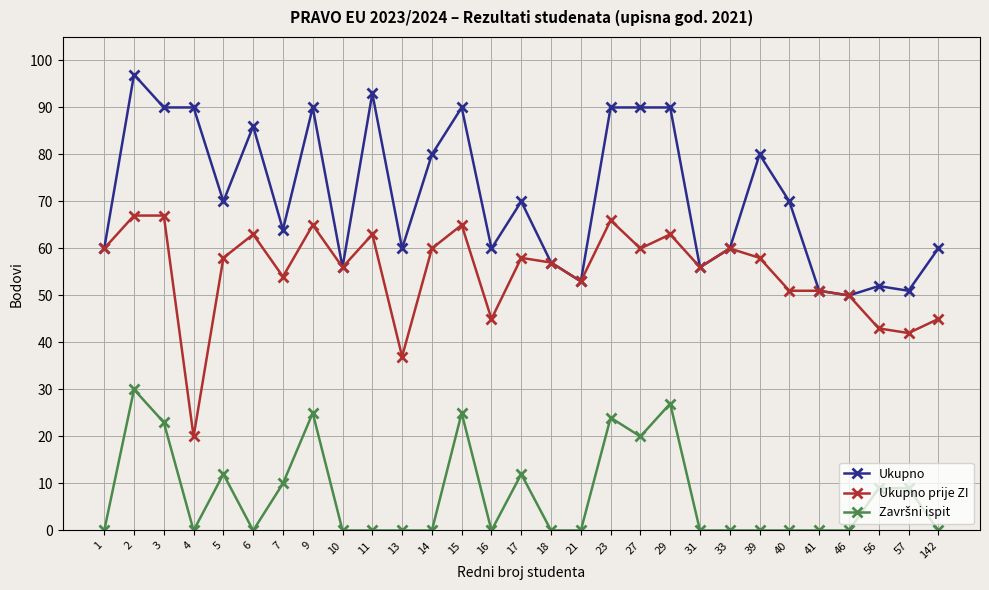

What is the lowest value of the Ukupno series?

50